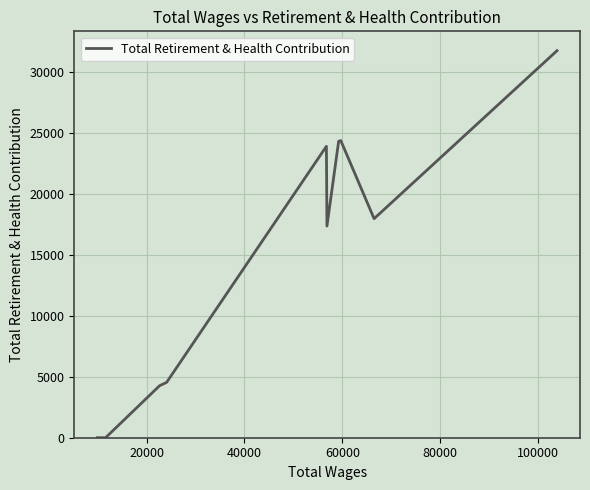

What is the difference between the maximum and minimum values?

31759